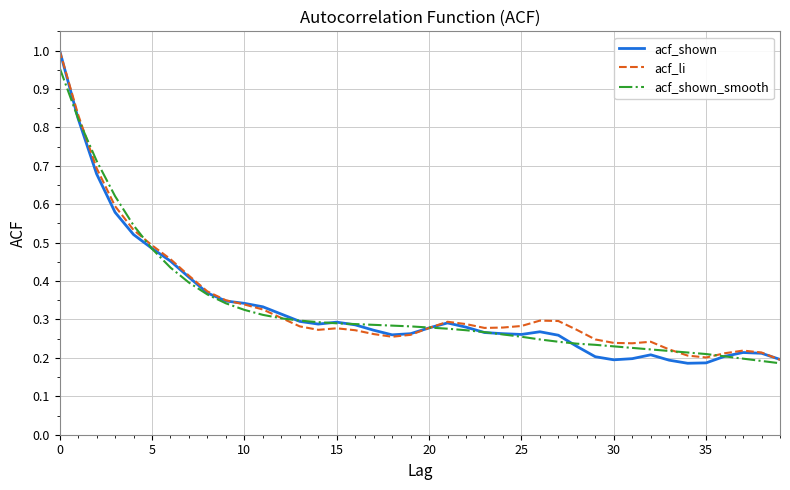

Is it true that acf_shown equals 0.2 at 5?

False